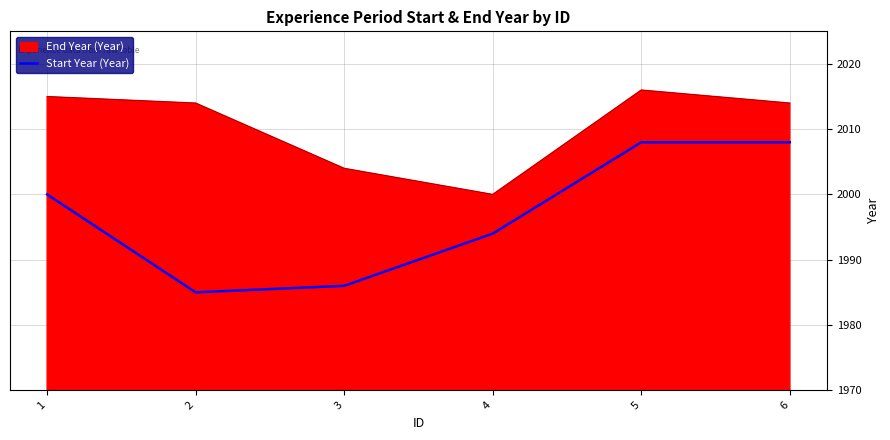

Rank the series by their maximum value, from highest to lowest.

End Year (Year), Start Year (Year)